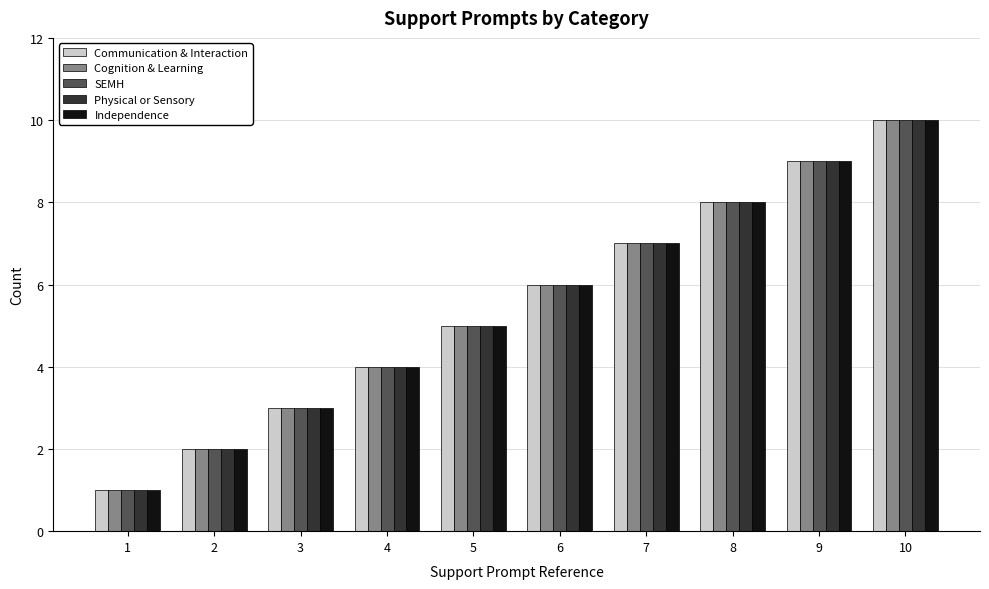

Does the chart contain stacked bars?

No